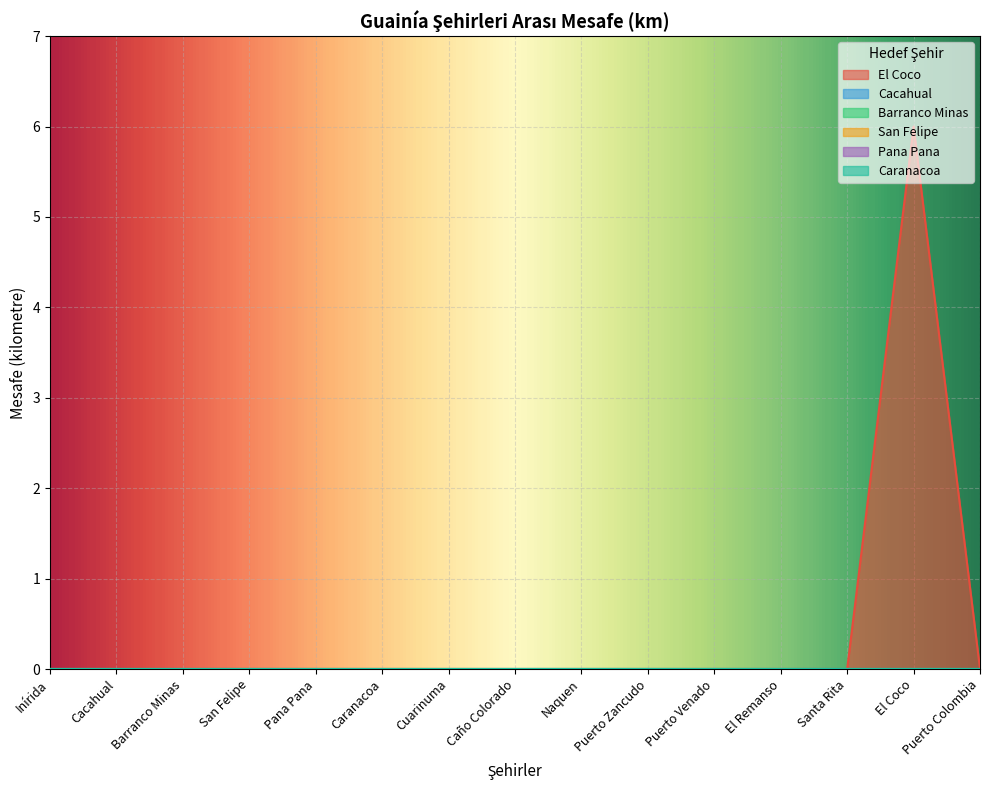

Reading left to right, extract all data points from this chart.

El Coco: Inírida=0	Cacahual=0	Barranco Minas=0	San Felipe=0	Pana Pana=0	Caranacoa=0	Cuarinuma=0	Caño Colorado=0	Naquen=0	Puerto Zancudo=0	Puerto Venado=0	El Remanso=0	Santa Rita=0	El Coco=6	Puerto Colombia=0
Cacahual: Inírida=0	Cacahual=0	Barranco Minas=0	San Felipe=0	Pana Pana=0	Caranacoa=0	Cuarinuma=0	Caño Colorado=0	Naquen=0	Puerto Zancudo=0	Puerto Venado=0	El Remanso=0	Santa Rita=0	El Coco=0	Puerto Colombia=0
Barranco Minas: Inírida=0	Cacahual=0	Barranco Minas=0	San Felipe=0	Pana Pana=0	Caranacoa=0	Cuarinuma=0	Caño Colorado=0	Naquen=0	Puerto Zancudo=0	Puerto Venado=0	El Remanso=0	Santa Rita=0	El Coco=0	Puerto Colombia=0
San Felipe: Inírida=0	Cacahual=0	Barranco Minas=0	San Felipe=0	Pana Pana=0	Caranacoa=0	Cuarinuma=0	Caño Colorado=0	Naquen=0	Puerto Zancudo=0	Puerto Venado=0	El Remanso=0	Santa Rita=0	El Coco=0	Puerto Colombia=0
Pana Pana: Inírida=0	Cacahual=0	Barranco Minas=0	San Felipe=0	Pana Pana=0	Caranacoa=0	Cuarinuma=0	Caño Colorado=0	Naquen=0	Puerto Zancudo=0	Puerto Venado=0	El Remanso=0	Santa Rita=0	El Coco=0	Puerto Colombia=0
Caranacoa: Inírida=0	Cacahual=0	Barranco Minas=0	San Felipe=0	Pana Pana=0	Caranacoa=0	Cuarinuma=0	Caño Colorado=0	Naquen=0	Puerto Zancudo=0	Puerto Venado=0	El Remanso=0	Santa Rita=0	El Coco=0	Puerto Colombia=0